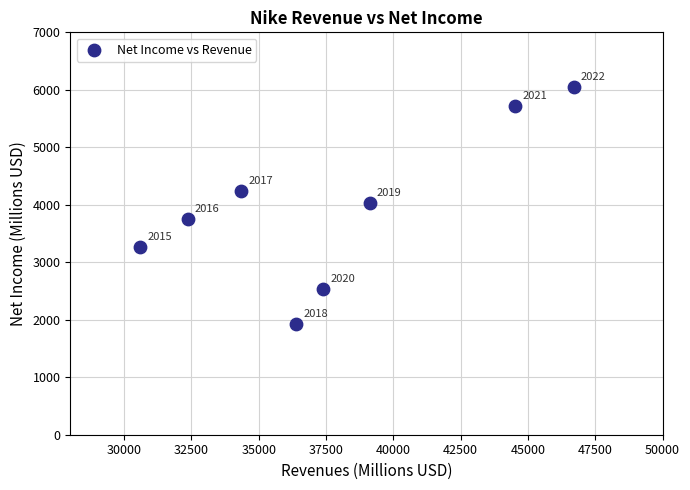

What Y value in the scatter plot is closest to 3989?

4029